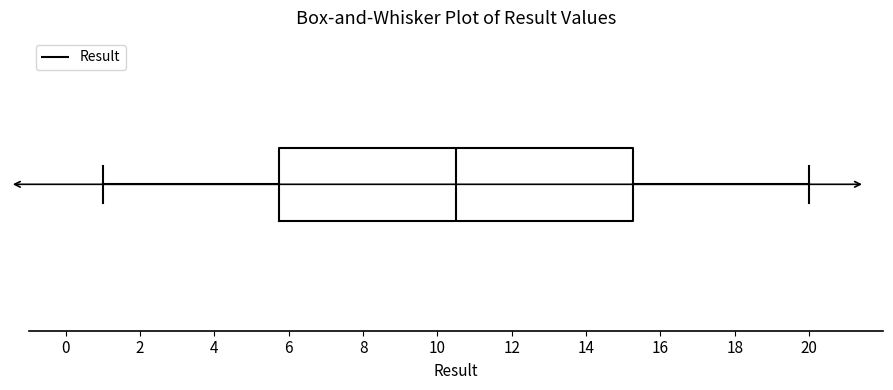

Read this box plot against the x-axis: the position of the median line, the range covered by the box, and the ends of both whiskers. The values are not printed on the chart, so give them approximately, as read against the axis.

median 10.6, box 5.8 to 15.2, whiskers 1.0 to 20.0